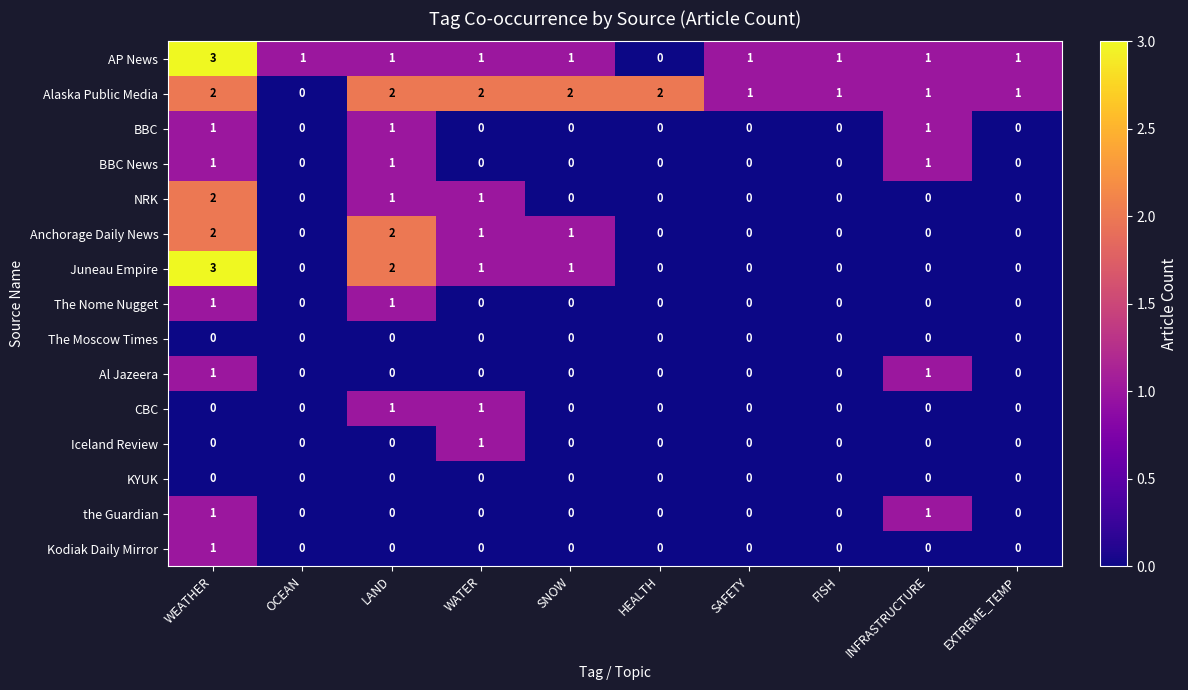

At how many categories does at least one series exceed 0?

10